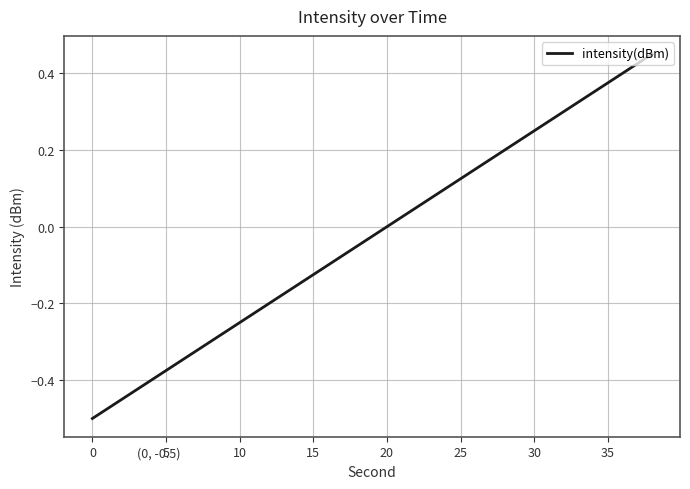

Is this an area chart (filled region under the line)?

No